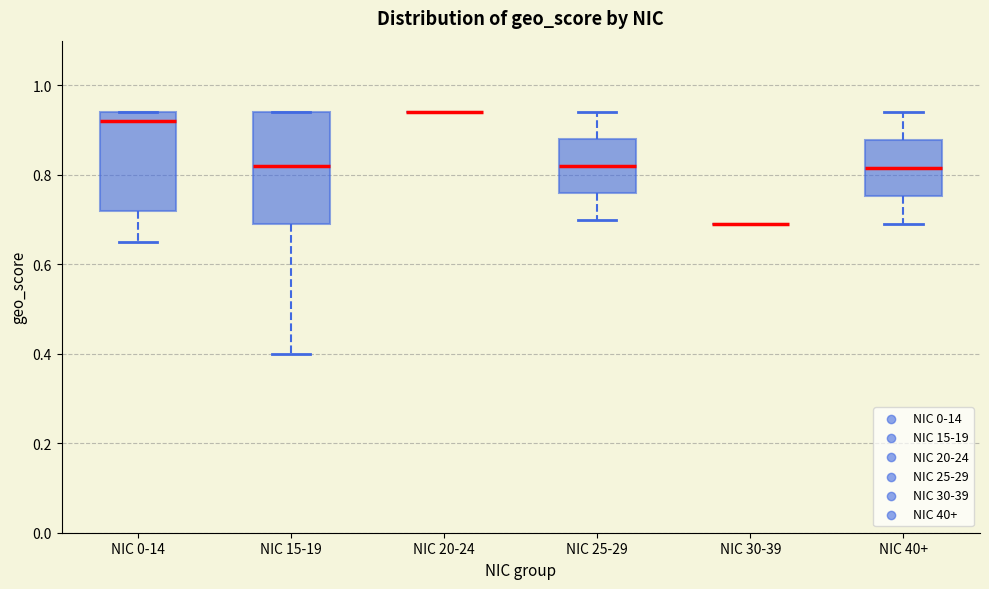

Comparing the boxes themselves (not the whiskers), which one is the tallest?

NIC 15-19